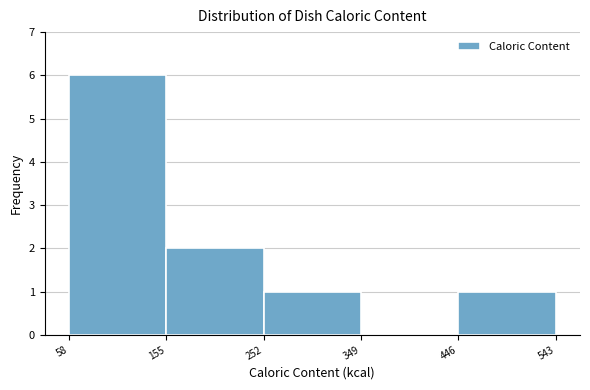

How tall is the bar that spans 155 to 252 on the x-axis? The values are not printed on the chart, so give them approximately, as read against the axis.

2